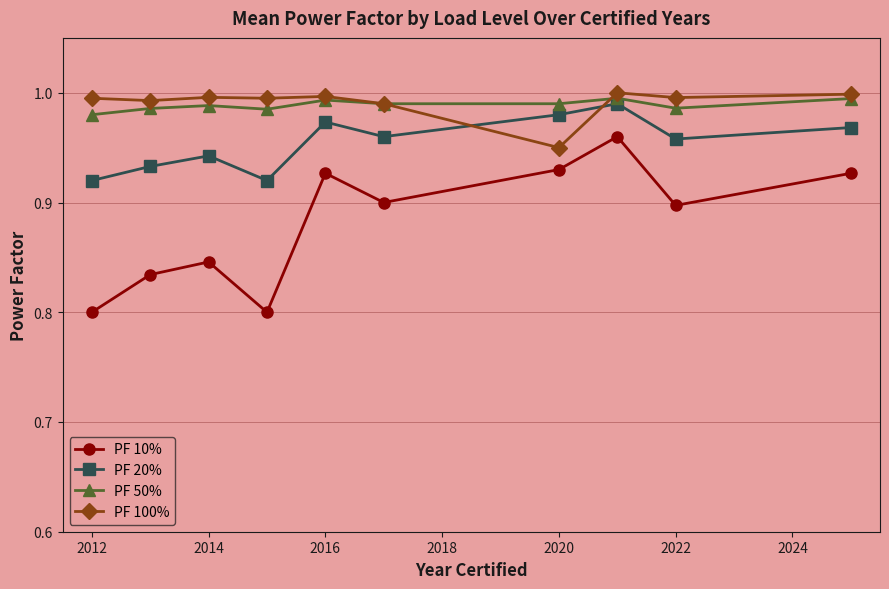

At how many categories does at least one series exceed 0?

10